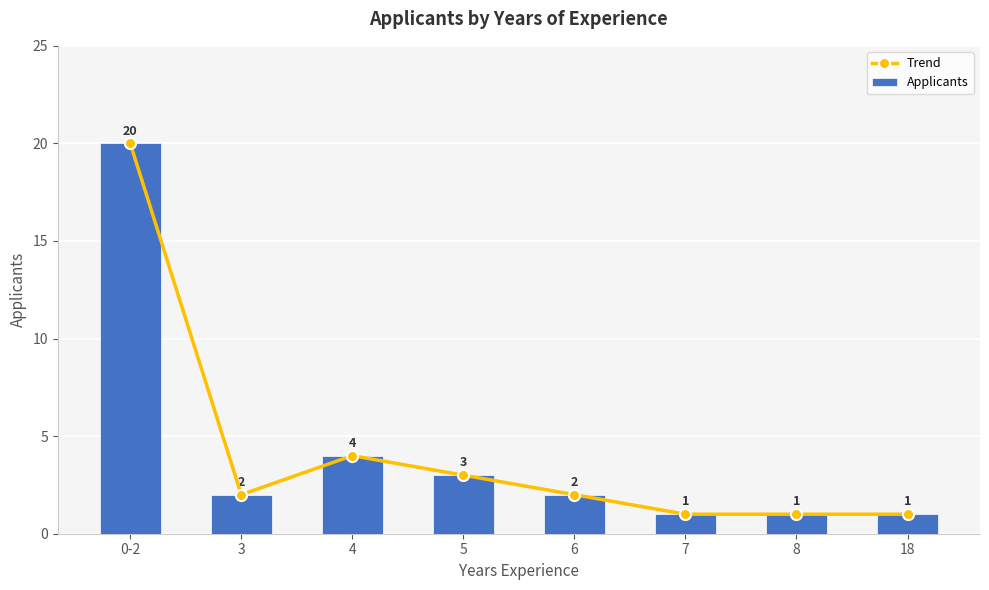

Between 6 and 7, which series saw the biggest shift?

Trend